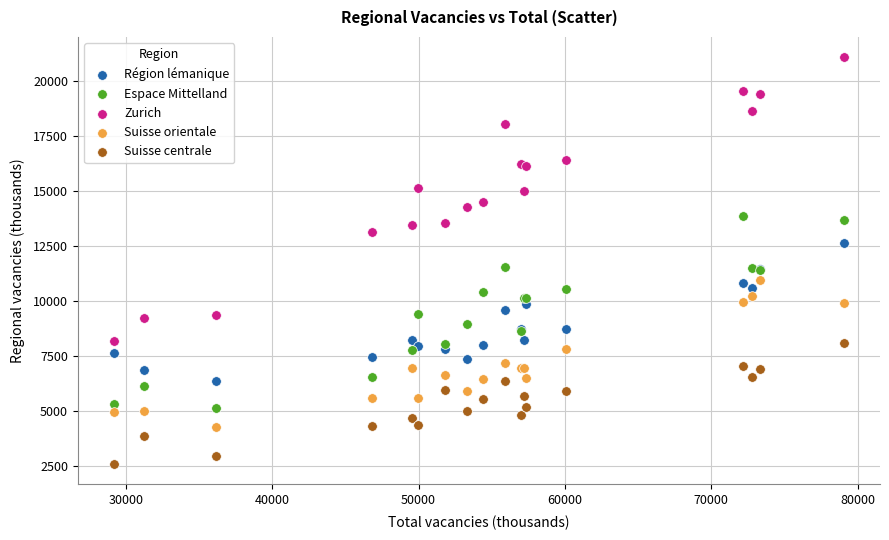

Which series reaches the minimum Y coordinate?

Suisse centrale